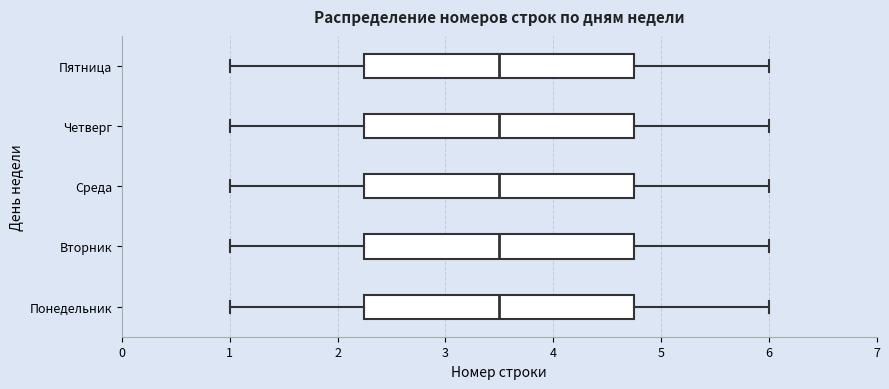

Reading bottom to top, read every box against the x-axis: the position of its median line, the range the box covers, and the ends of its whiskers. The values are not printed on the chart, so give them approximately, as read against the axis.

Понедельник: median 3.5, box 2.3 to 4.8, whiskers 1.0 to 6.0
Вторник: median 3.5, box 2.3 to 4.8, whiskers 1.0 to 6.0
Среда: median 3.5, box 2.3 to 4.8, whiskers 1.0 to 6.0
Четверг: median 3.5, box 2.3 to 4.8, whiskers 1.0 to 6.0
Пятница: median 3.5, box 2.3 to 4.8, whiskers 1.0 to 6.0